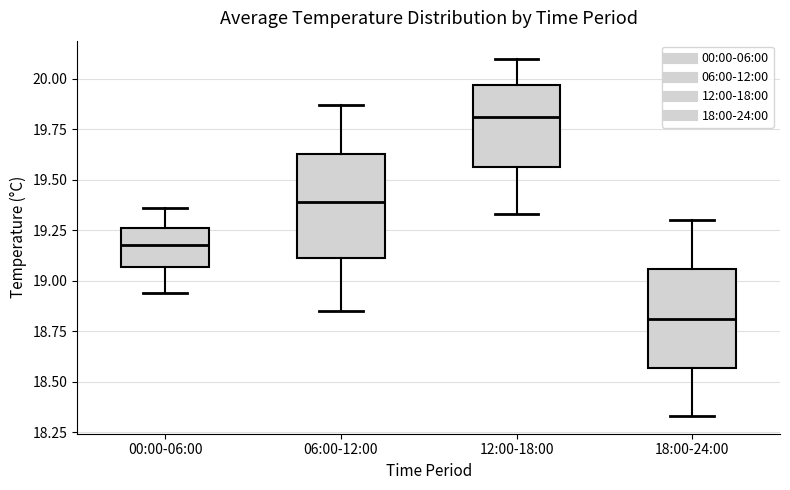

Which box's median line is the lowest?

18:00-24:00